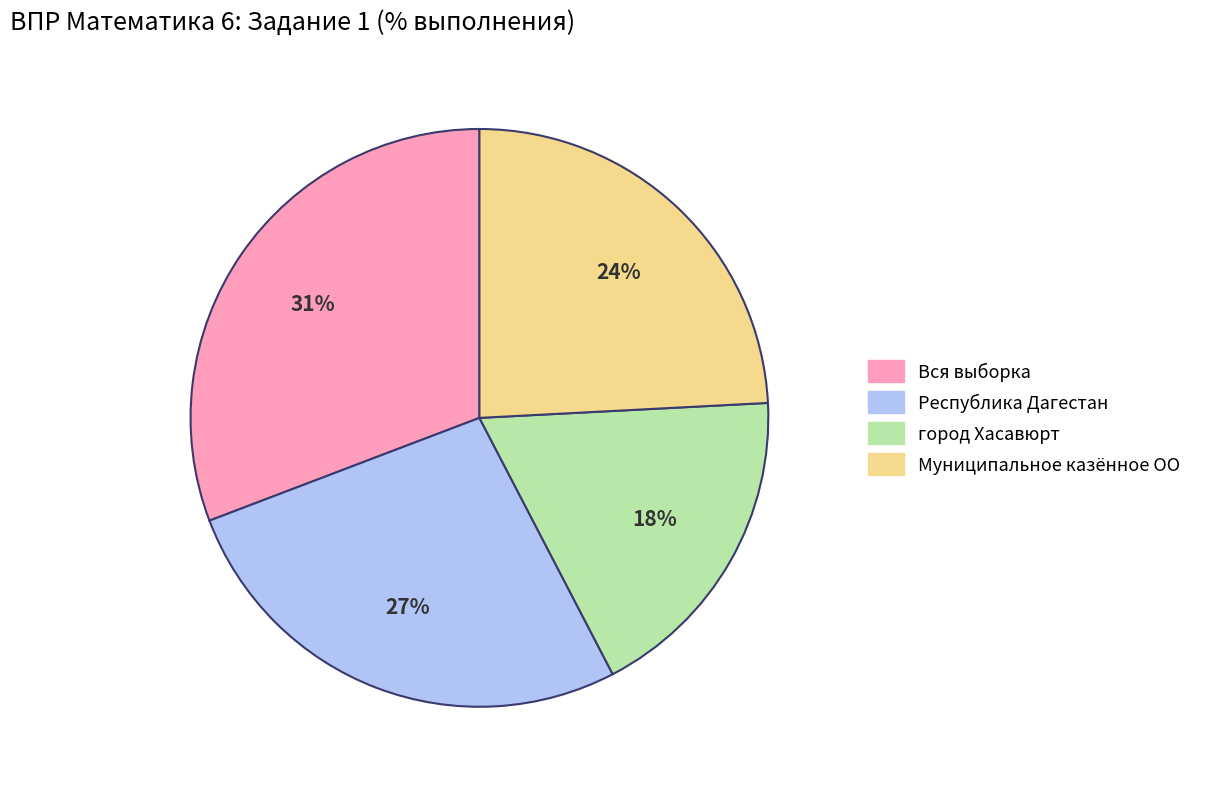

What is the largest slice in the pie chart?

Вся выборка